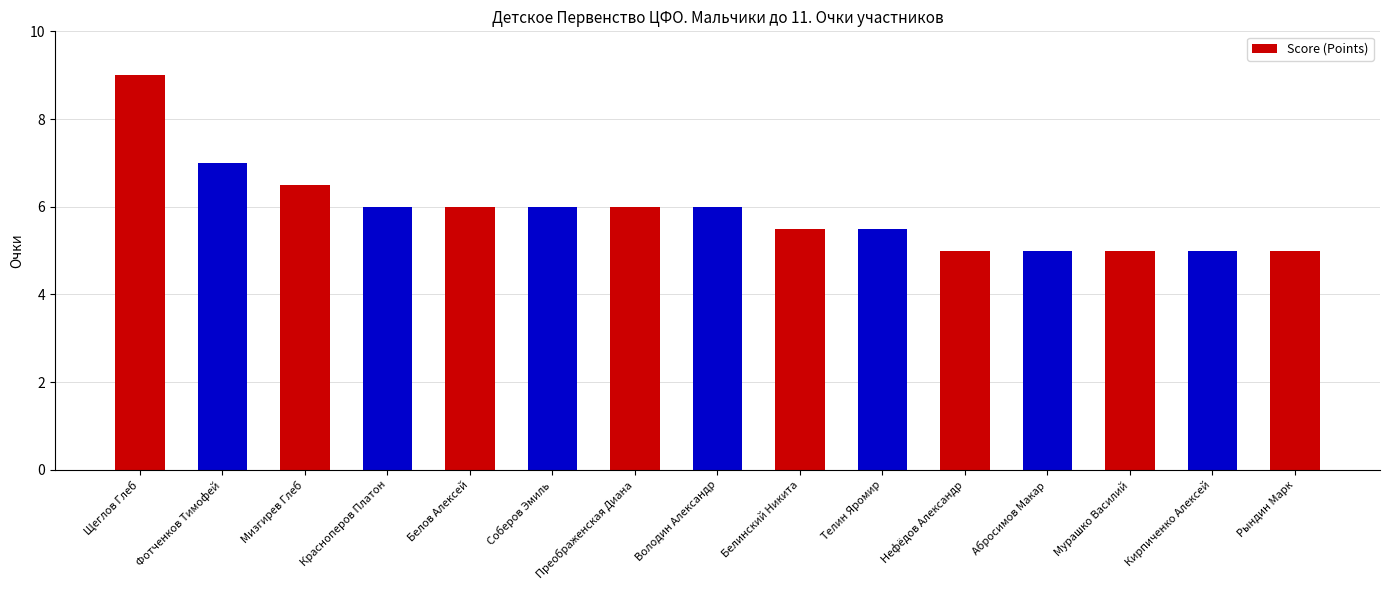

Between Щеглов Глеб and Телин Яромир, which is larger?

Щеглов Глеб